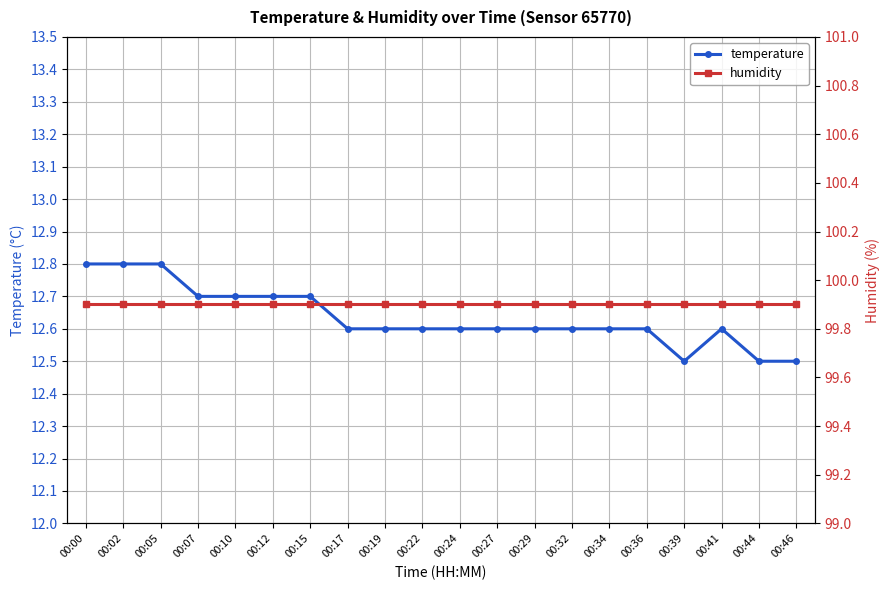

What is the sum of the humidity values at 00:41 and 00:36?

199.8